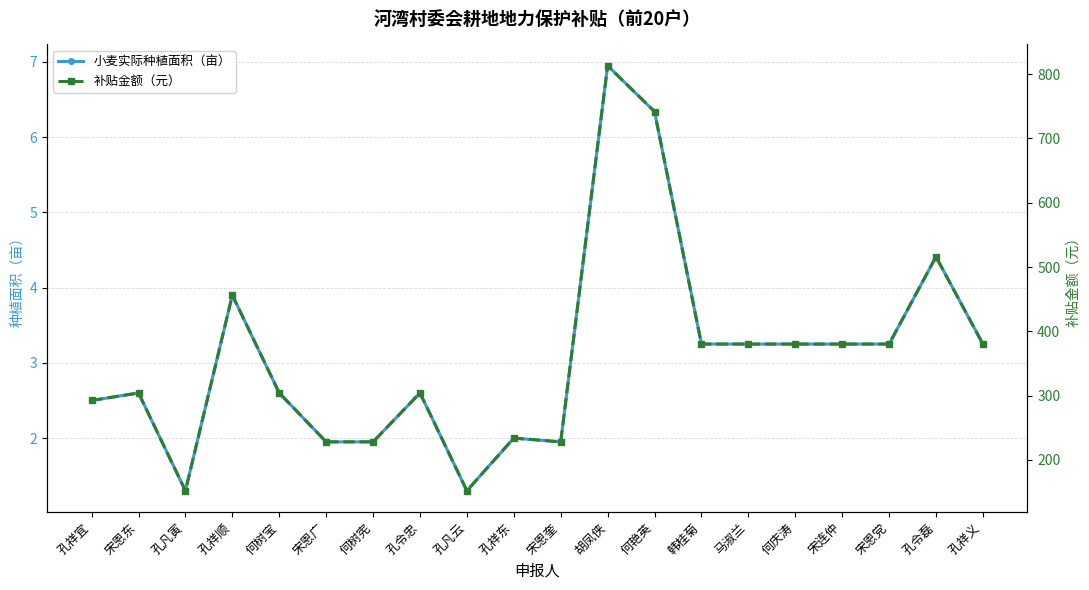

Rank the series by their average value, from lowest to highest.

小麦实际种植面积（亩）, 补贴金额（元）